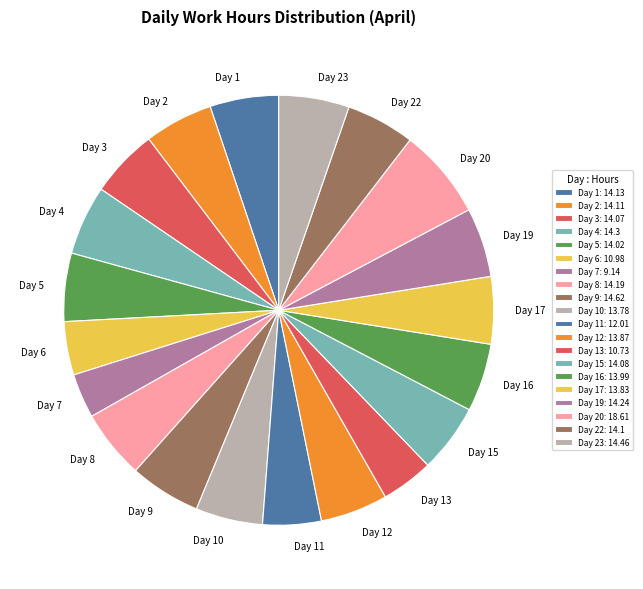

Is it true that Day 20 is 7% of the pie?

True